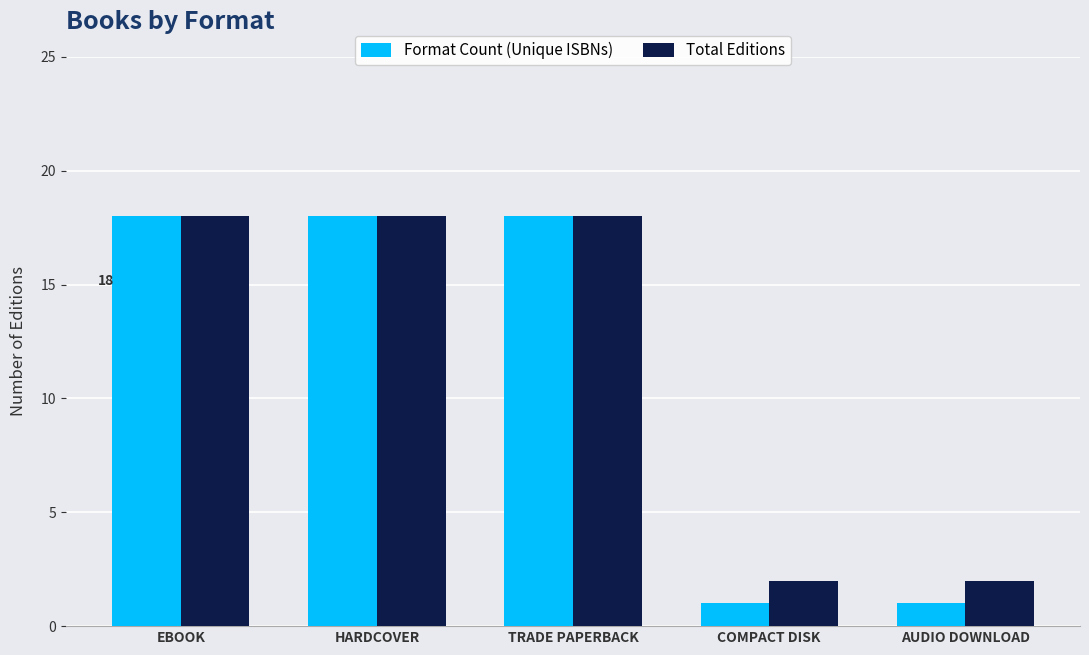

Reading right to left, what are all the values shown in this chart?

Format Count (Unique ISBNs): 1	1	18	18	18
Total Editions: 2	2	18	18	18